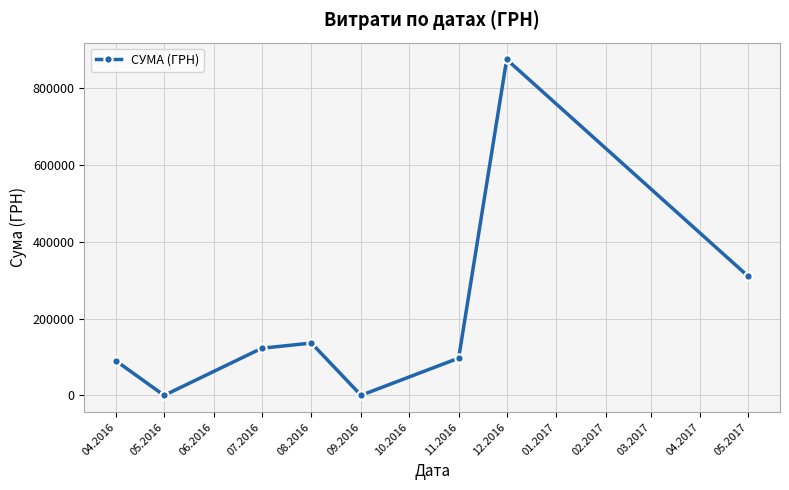

Is it true that the value at 05.2017 is 506923.6?

False